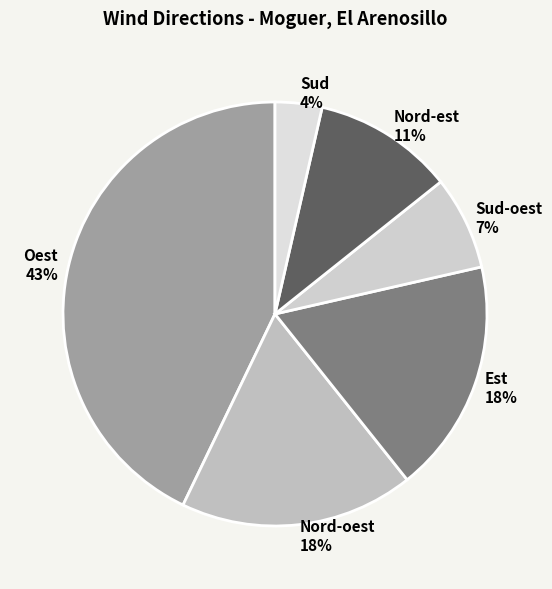

To the nearest percent, what is the difference between the Oest and Sud slice percentages?

39%